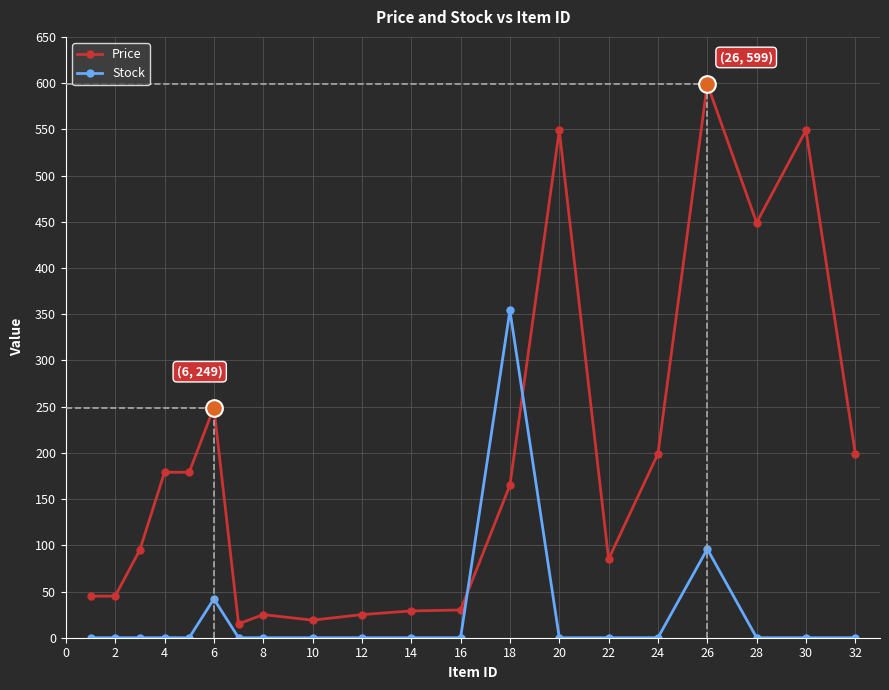

How many values in the Stock series exceed 0?

3